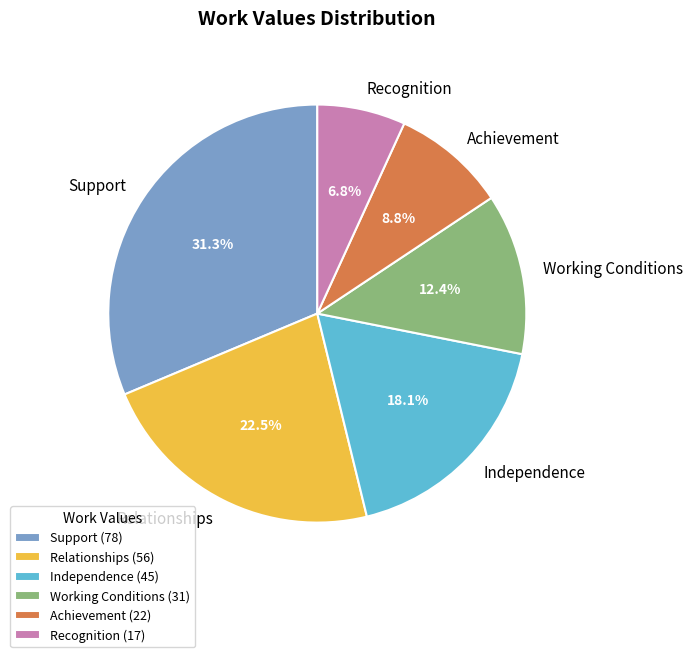

Is it true that Achievement is 2% of the pie?

False